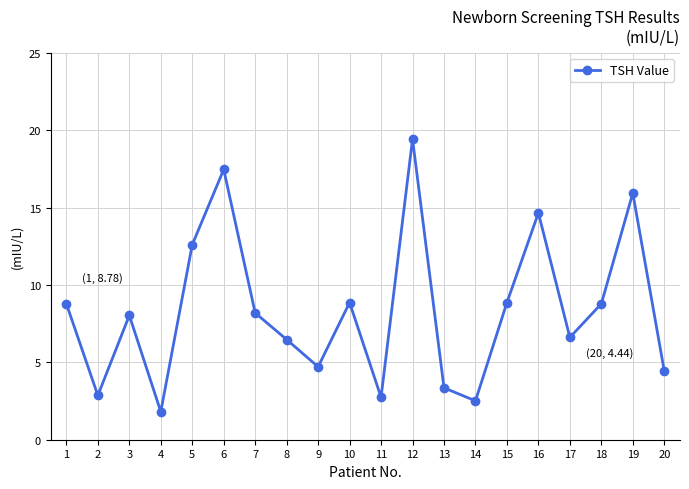

The chart shows a value of 4.9 at 15. True or false?

False